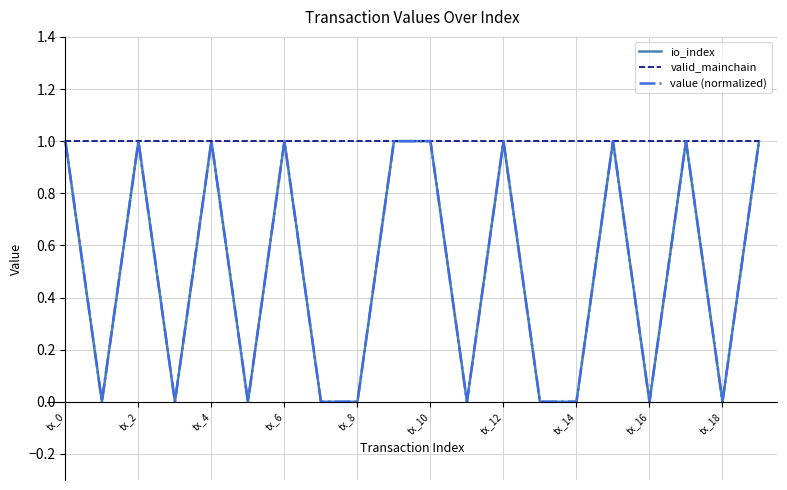

Which series has the largest total across all categories?

valid_mainchain